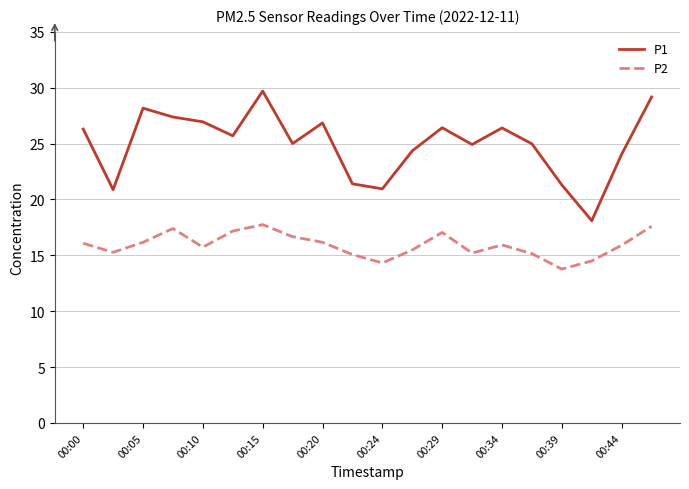

Which series has the largest total across all categories?

P1